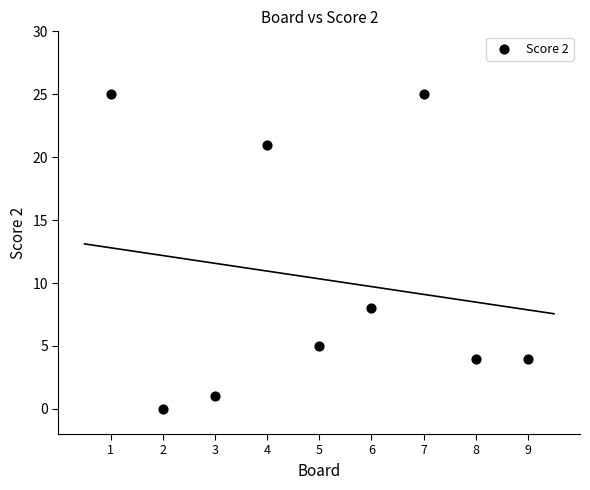

What is the range of Y values (max minus min)?

25